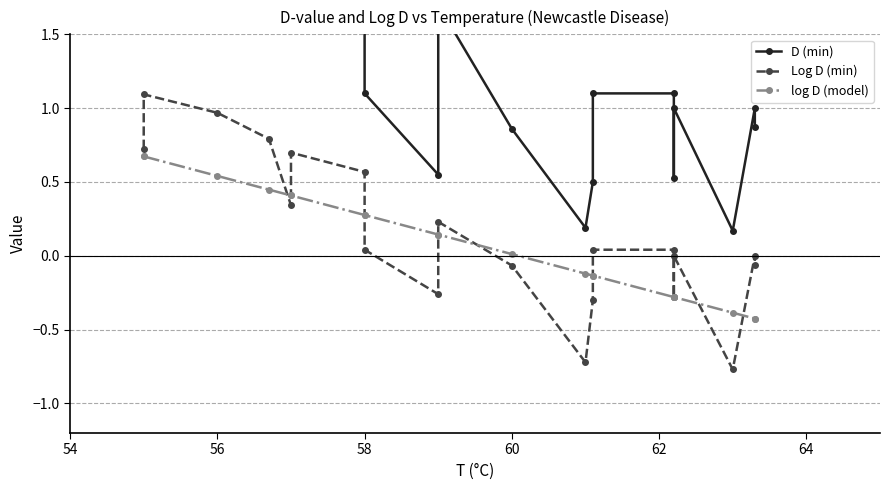

Reading right to left, extract all data points from this chart.

D (min): 0.9	1.0	0.2	1.0	0.5	1.1	1.1	0.5	0.2	0.9	1.7	0.6	1.1	3.7	5.0	2.2	6.2	9.3	12.4	5.3
Log D (min): -0.1	0.0	-0.8	0.0	-0.3	0.0	0.0	-0.3	-0.7	-0.1	0.2	-0.3	0.0	0.6	0.7	0.3	0.8	1.0	1.1	0.7
log D (model): -0.4	-0.4	-0.4	-0.3	-0.3	-0.3	-0.1	-0.1	-0.1	0.0	0.1	0.1	0.3	0.3	0.4	0.4	0.4	0.5	0.7	0.7